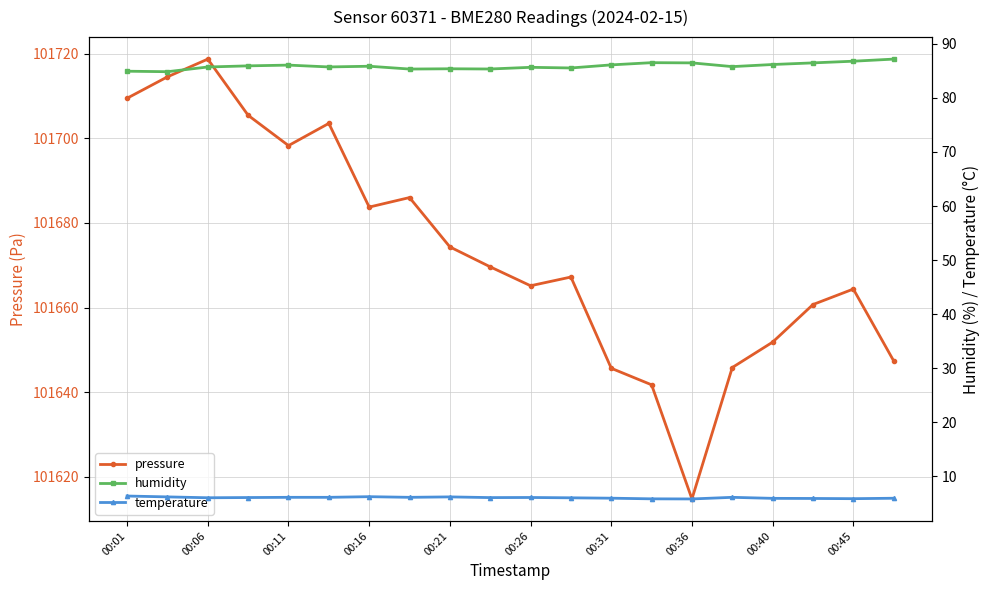

How many values in the temperature series are below 6?

7